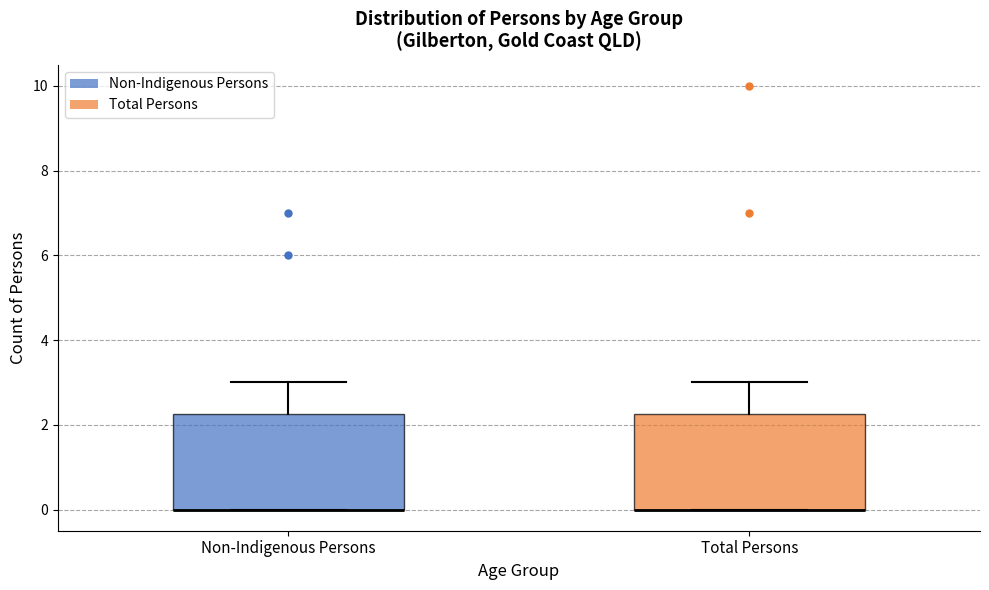

Reading left to right, transcribe this box plot: for each box, give where its median line is, the range the box spans, and where its two whiskers end, as read against the y-axis. The values are not printed on the chart, so give them approximately, as read against the axis.

Non-Indigenous Persons: median 0.0 (drawn on the box's lower edge), box 0.0 to 2.2, whiskers 0.0 to 3.0
Total Persons: median 0.0 (drawn on the box's lower edge), box 0.0 to 2.2, whiskers 0.0 to 3.0